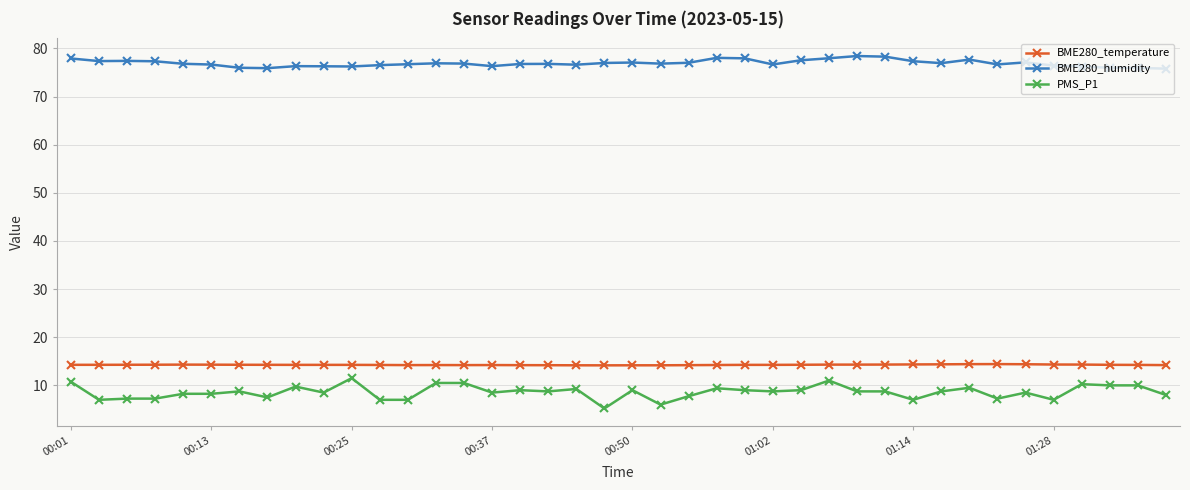

What is the average value of the BME280_humidity series?

76.9